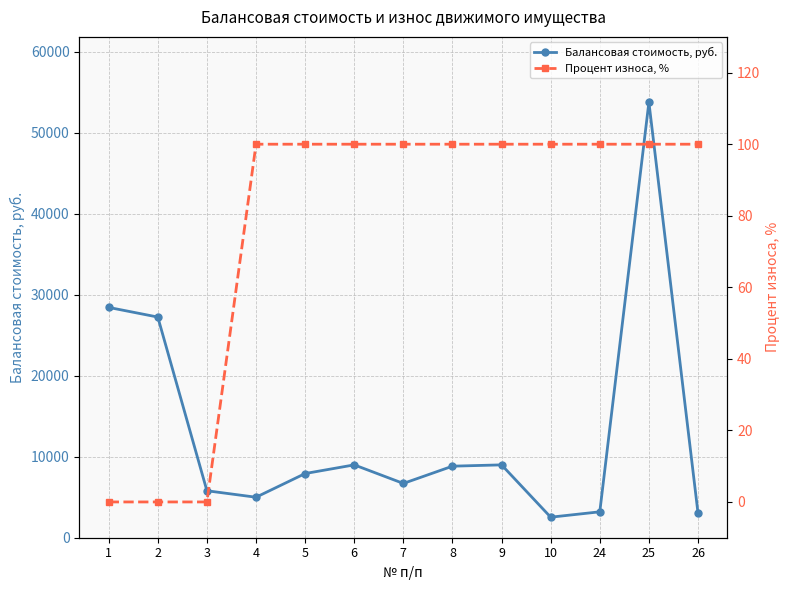

Count the number of categories in the chart.

13